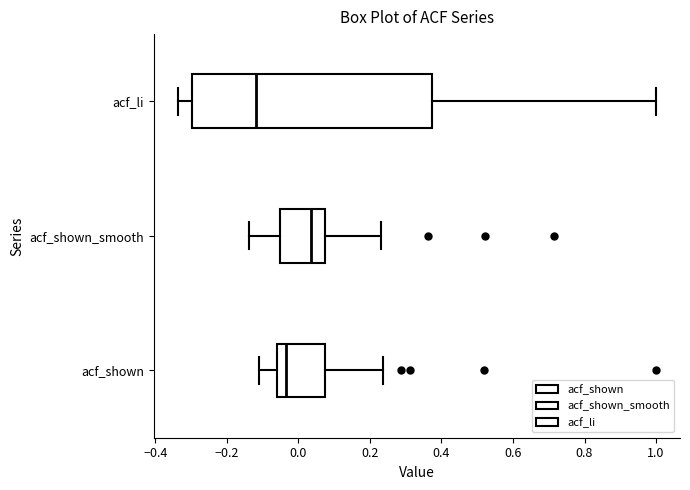

Which box has the furthest to the right median line?

acf_shown_smooth